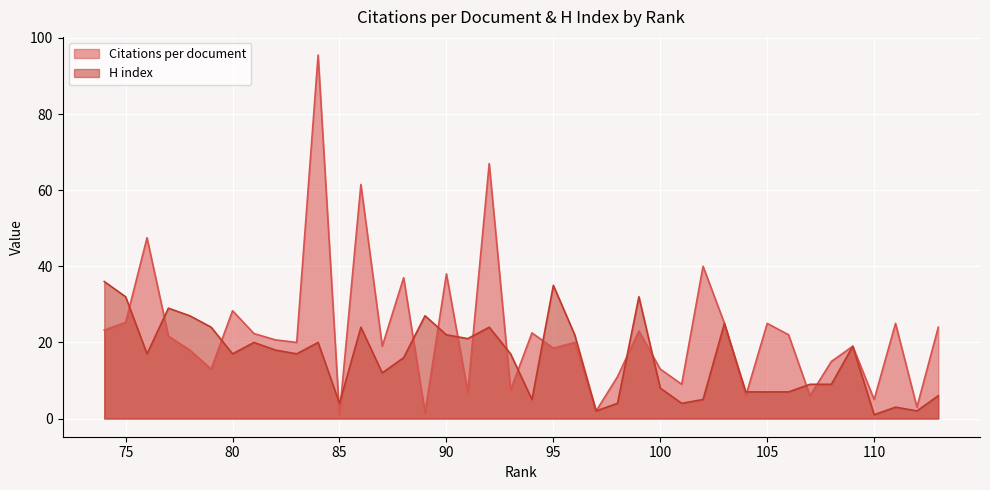

The Citations per document series shows 29.6 at 82. True or false?

False